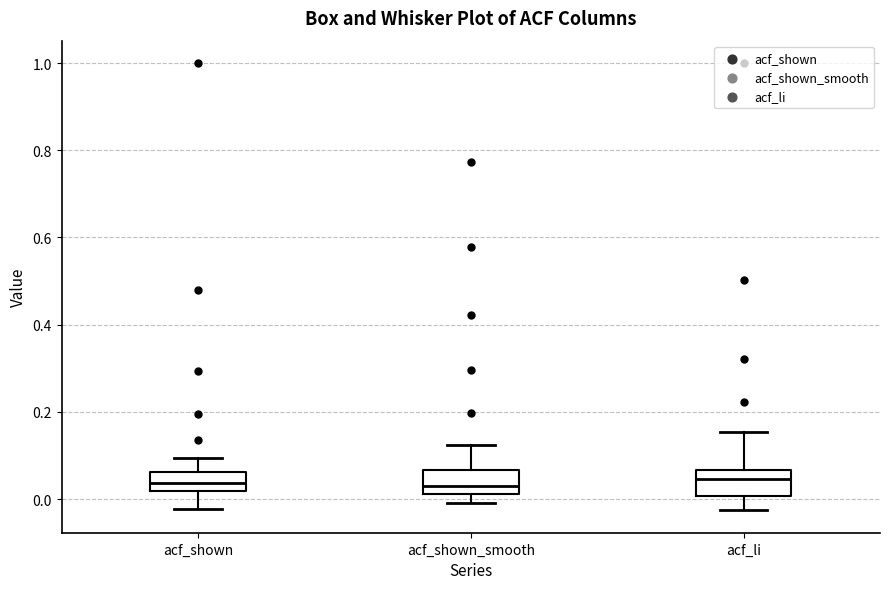

Where does the lower whisker of the box for acf_shown_smooth end on the y-axis? The values are not printed on the chart, so give them approximately, as read against the axis.

0.00